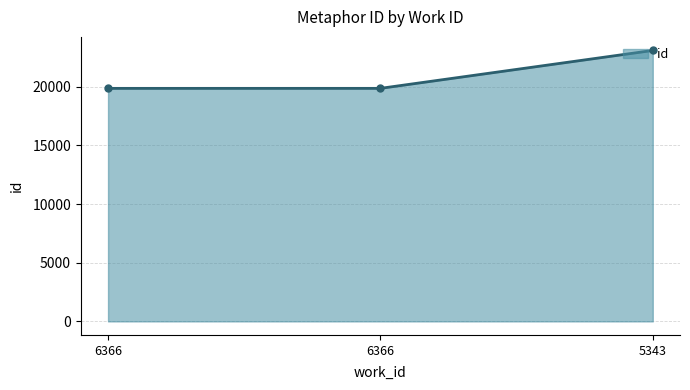

Approximately how many times larger is the value at 6366 compared to 5343?

0.9